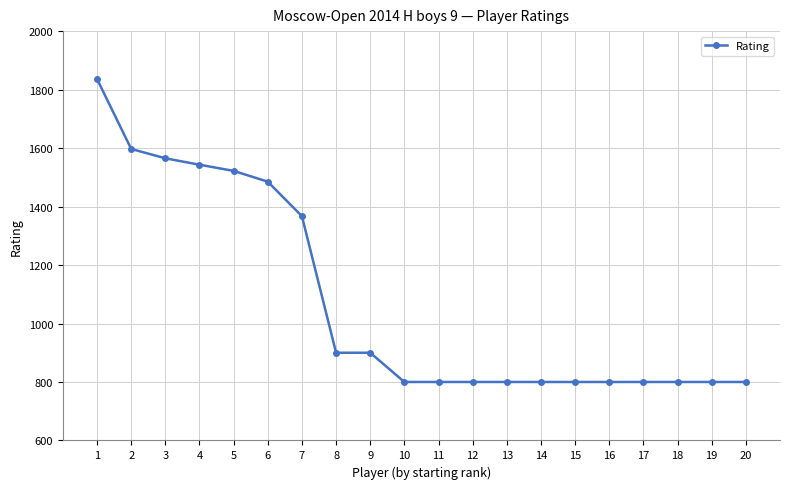

The value at 2 is 1597. True or false?

True